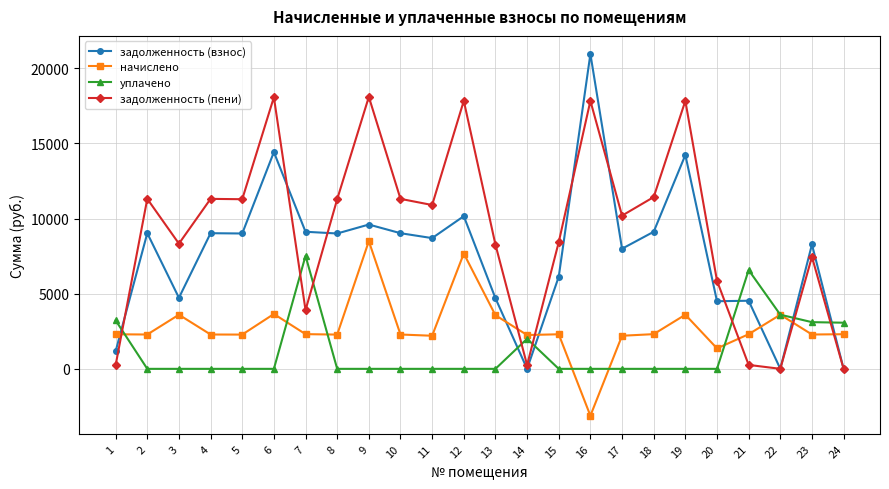

What is the sum of all задолженность (пени) values?

221660.0